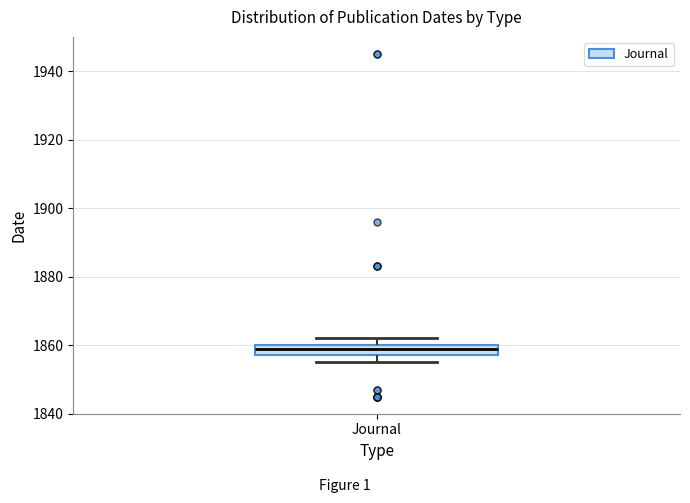

Transcribe this box plot: give where the median line is, the range the box spans, and where the two whiskers end, as read against the y-axis. The values are not printed on the chart, so give them approximately, as read against the axis.

median 1860 (just below the box's upper edge), box 1858 to 1860, whiskers 1856 to 1862